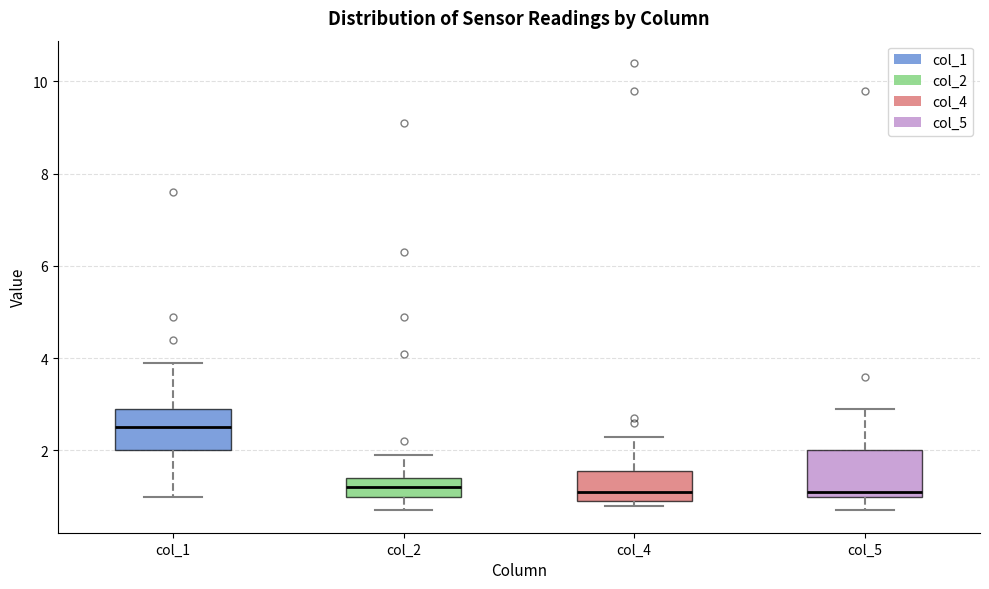

Reading left to right, read every box against the y-axis: the position of its median line, the range the box covers, and the ends of its whiskers. The values are not printed on the chart, so give them approximately, as read against the axis.

col_1: median 2.6, box 2.0 to 3.0, whiskers 1.0 to 4.0
col_2: median 1.2, box 1.0 to 1.4, whiskers 0.8 to 2.0
col_4: median 1.2, box 1.0 to 1.6, whiskers 0.8 to 2.4
col_5: median 1.2, box 1.0 to 2.0, whiskers 0.8 to 3.0